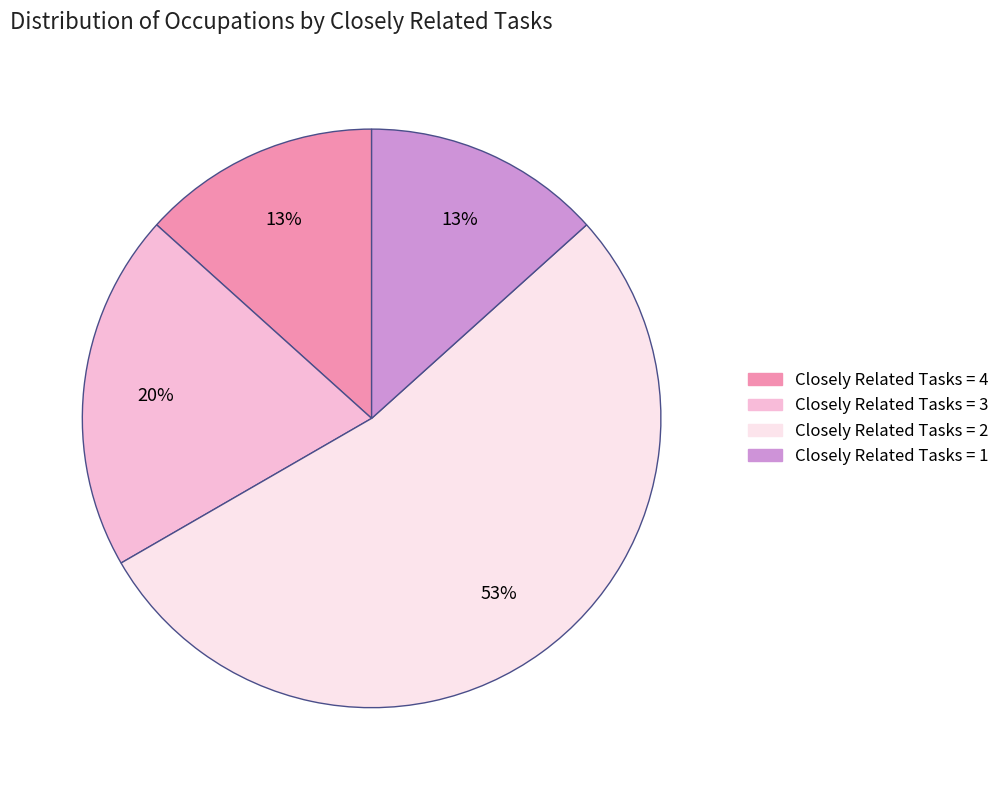

Which slice is the largest?

Closely Related Tasks = 2